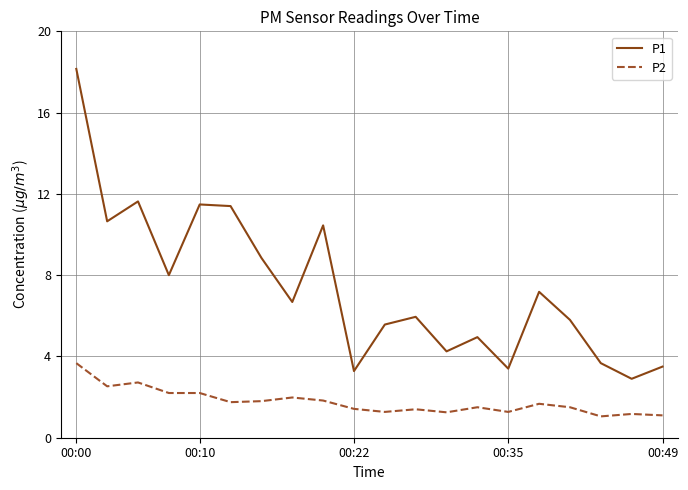

Is this an area chart (filled region under the line)?

No